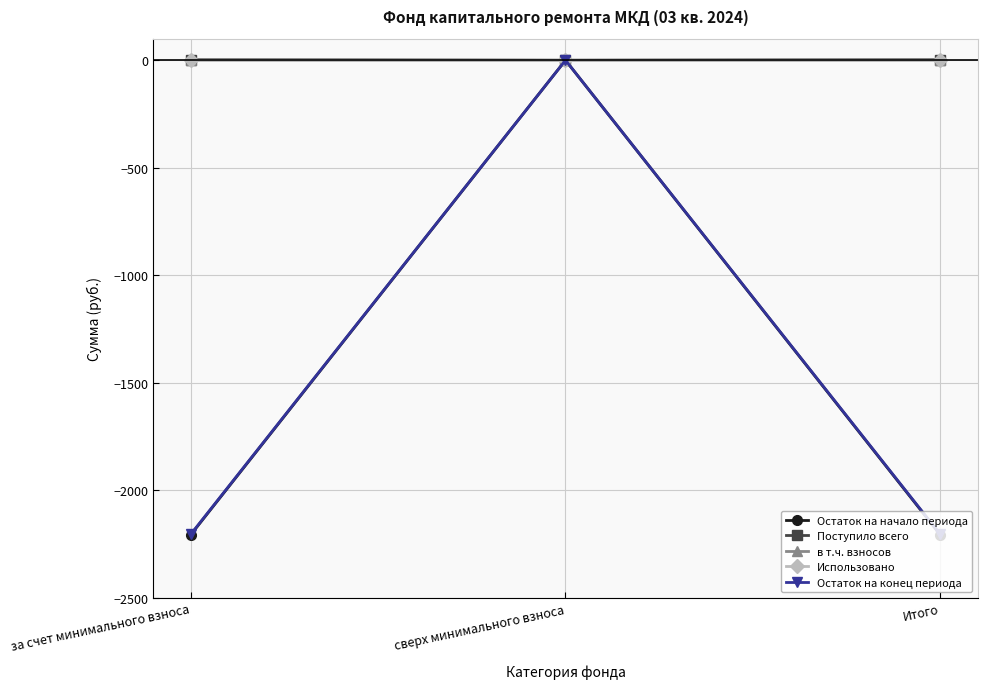

Is this an area chart (filled region under the line)?

No